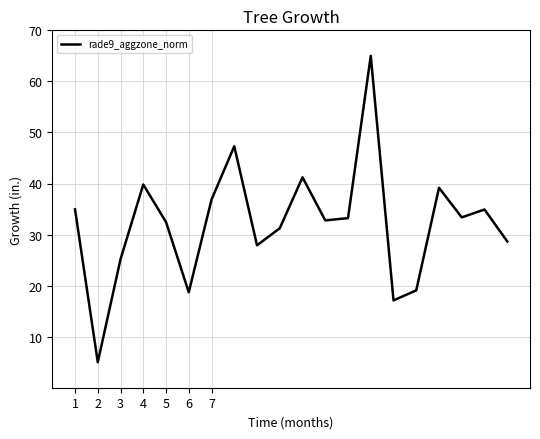

What is the minimum value shown in the chart?

5.0